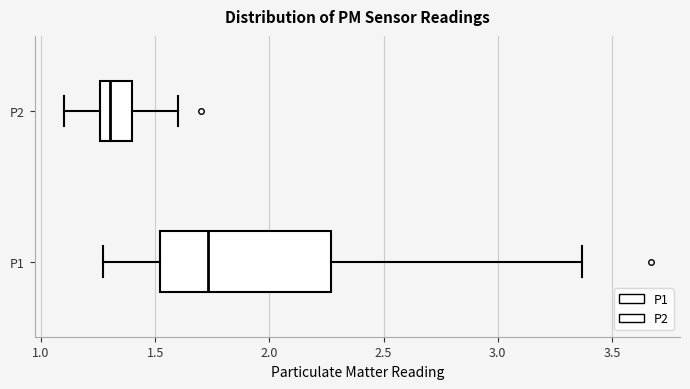

Reading bottom to top, read every box against the x-axis: the position of its median line, the range the box covers, and the ends of its whiskers. The values are not printed on the chart, so give them approximately, as read against the axis.

P1: median 1.75, box 1.50 to 2.25, whiskers 1.25 to 3.35
P2: median 1.30, box 1.25 to 1.40, whiskers 1.10 to 1.60